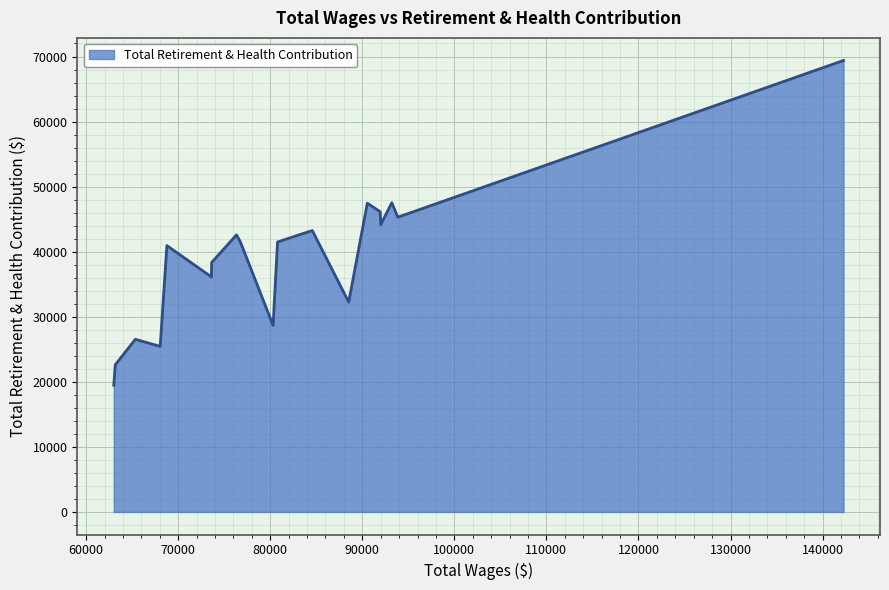

What is the average value?

39091